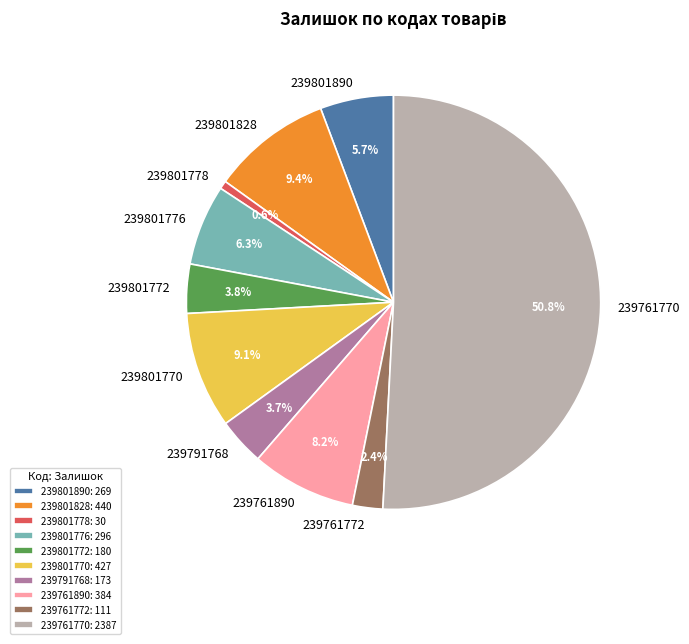

Between 239761890 and 239801890, which is larger?

239761890